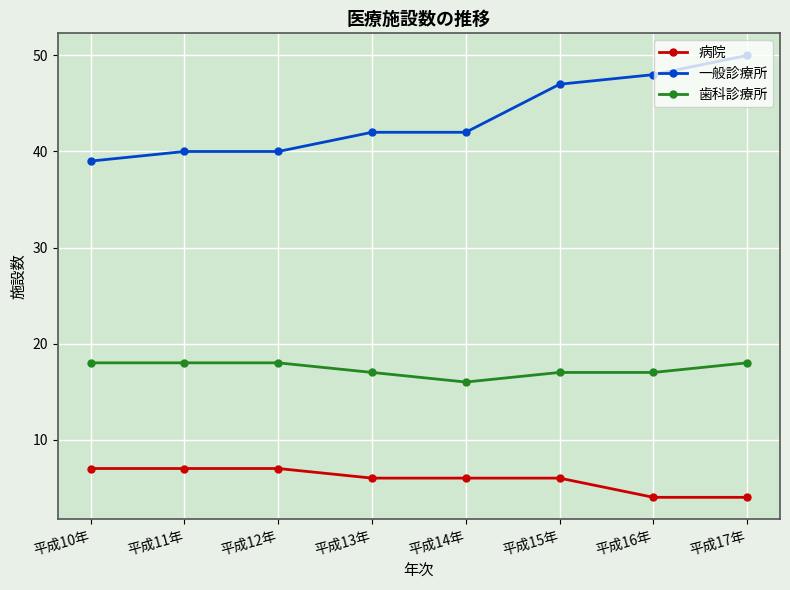

Does the chart have visible grid lines?

Yes